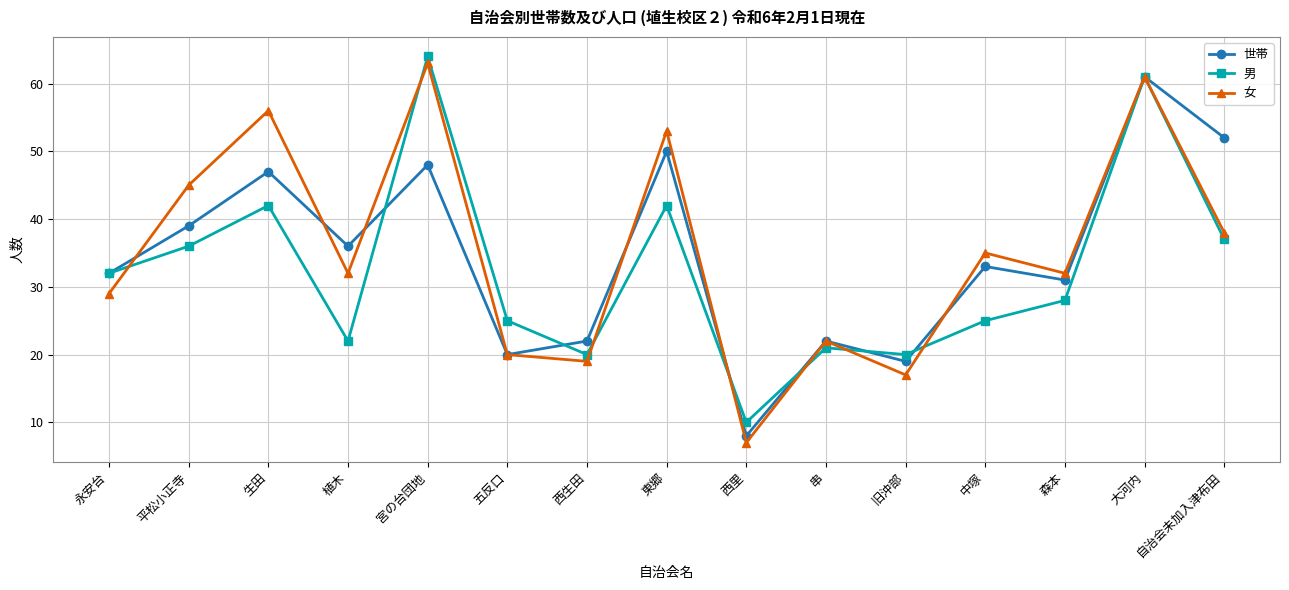

The value of 女 at 中塚 is 35. True or false?

True